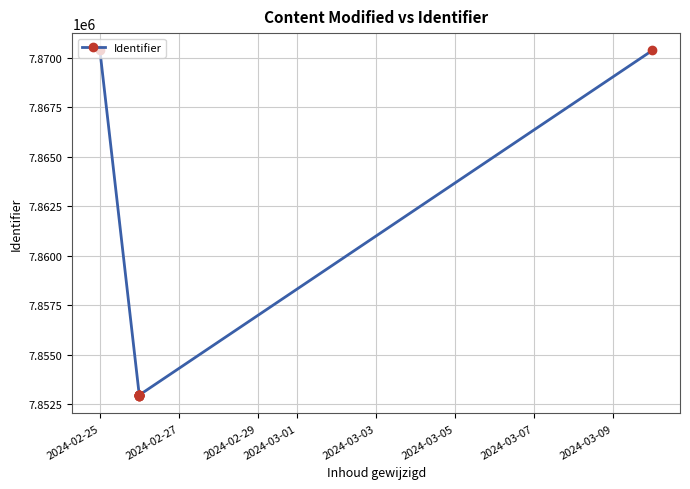

How many points are lower than both their immediate neighbors (excluding endpoints)?

1